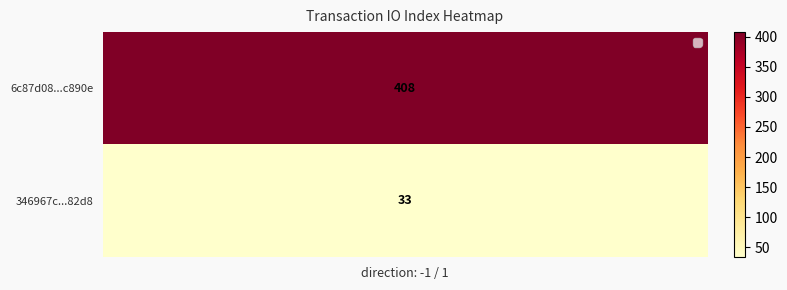

Rank the series at 1 from lowest to highest value.

346967c22586a9074d5f90d9d8272357b0e82d8, 6c87d08019d9fbaa63c8cc742e9b536044c890e